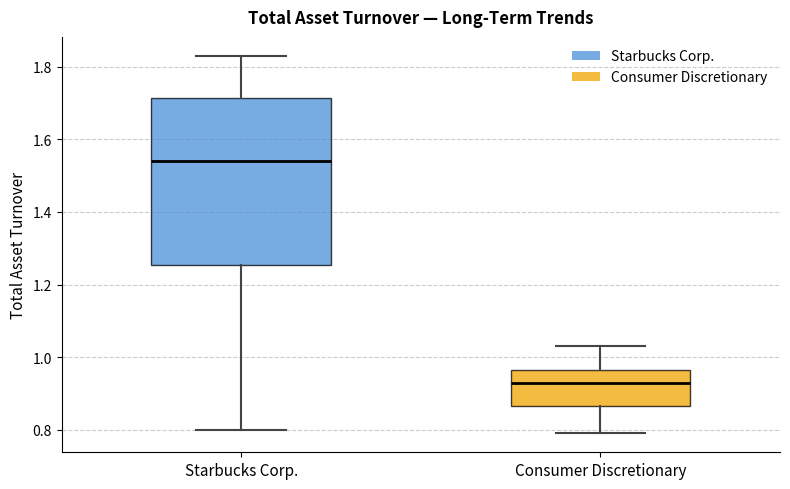

Reading left to right, transcribe this box plot: for each box, give where its median line is, the range the box spans, and where its two whiskers end, as read against the y-axis. The values are not printed on the chart, so give them approximately, as read against the axis.

Starbucks Corp.: median 1.54, box 1.26 to 1.72, whiskers 0.80 to 1.84
Consumer Discretionary: median 0.94, box 0.86 to 0.96, whiskers 0.80 to 1.04